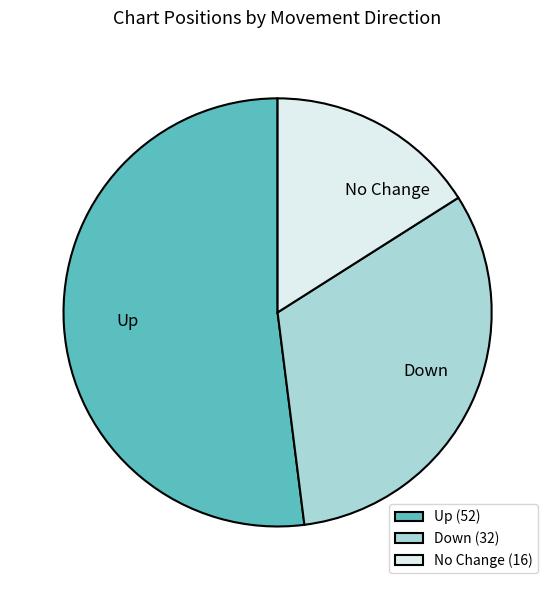

Combined, do Up (52) and Down (32) account for over 50%?

Yes